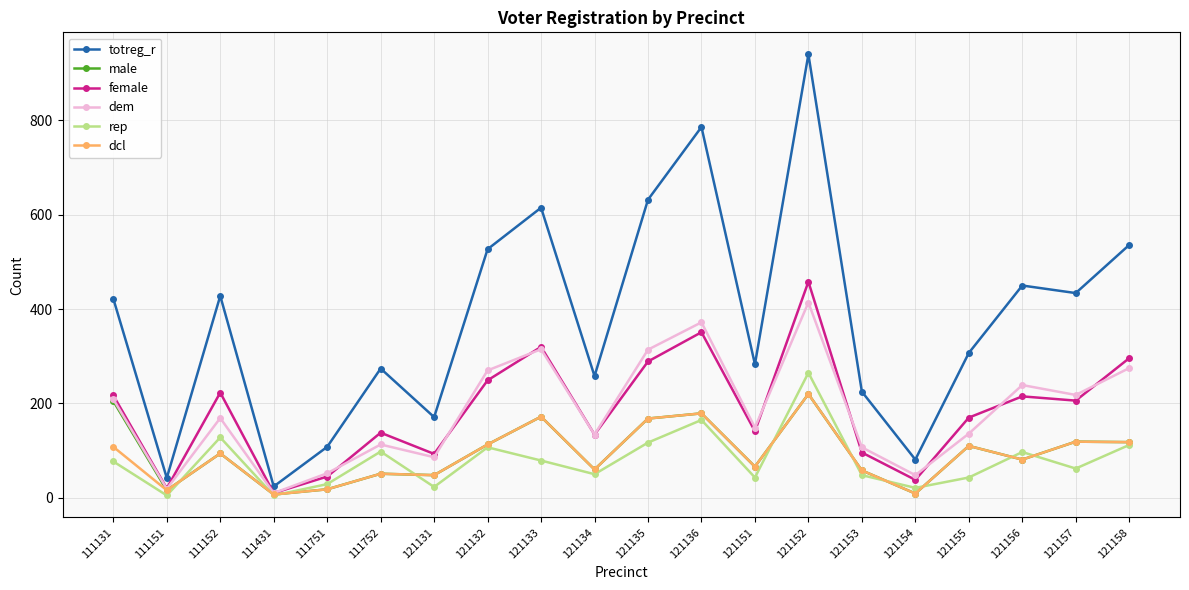

What is the greatest value displayed?

940